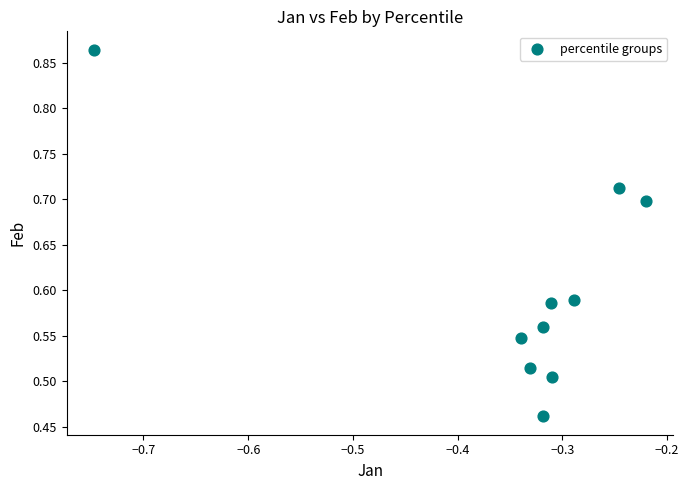

What is the range of Y values (max minus min)?

0.4